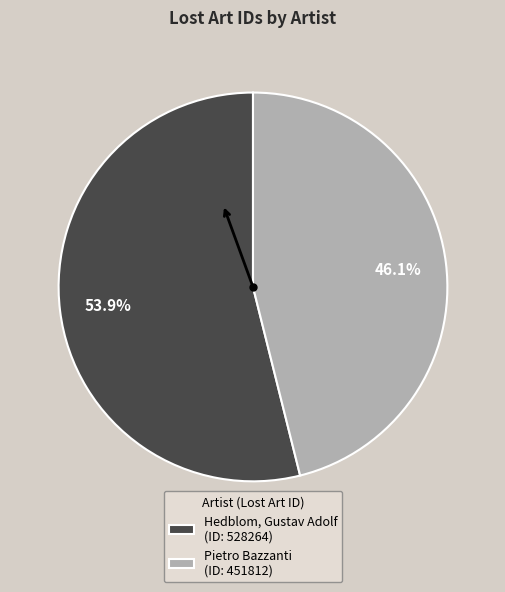

How many slices are in this pie chart?

2